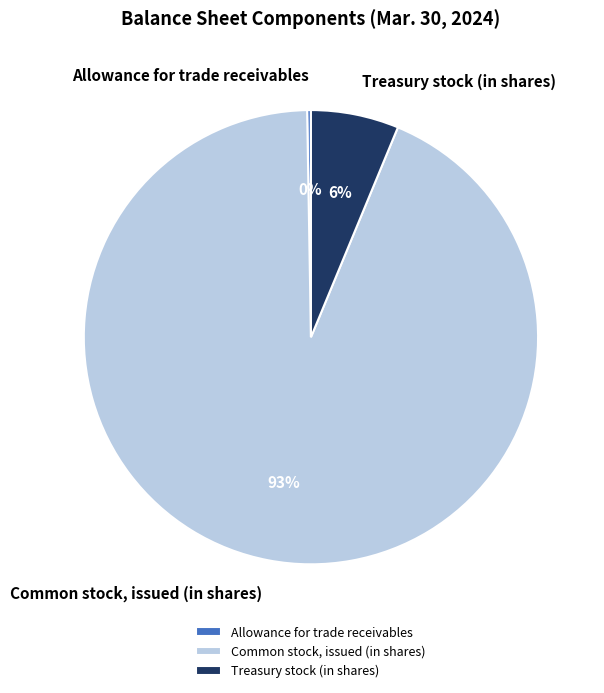

Which slice is the largest?

Common stock, issued (in shares)